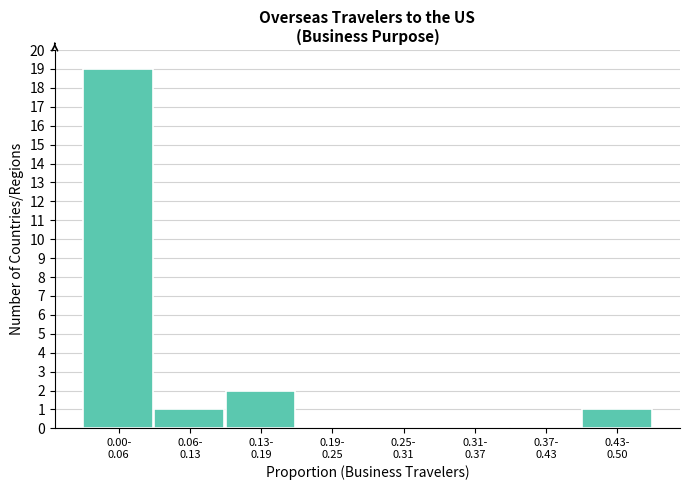

What is the maximum value shown in the chart?

19